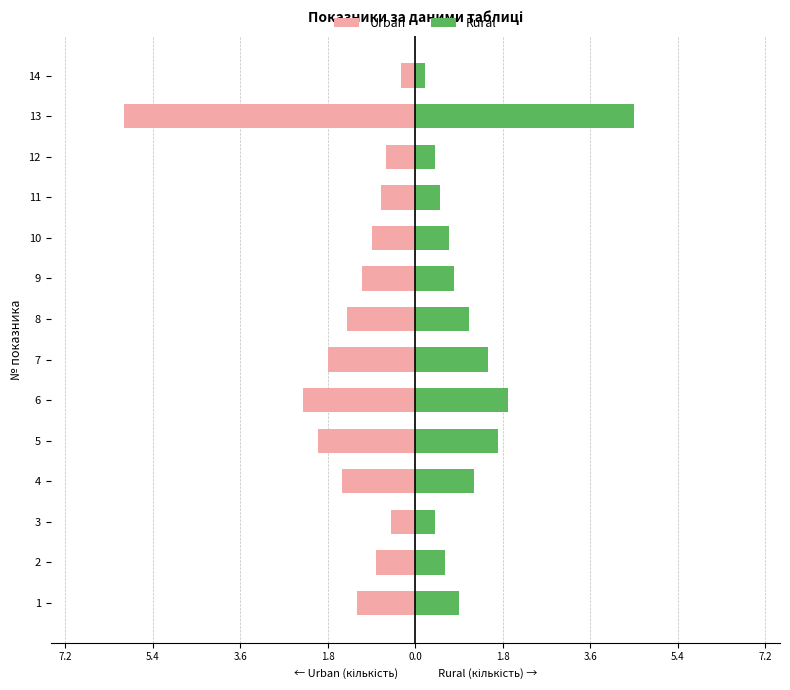

What is the highest value of the Urban series?

-0.3